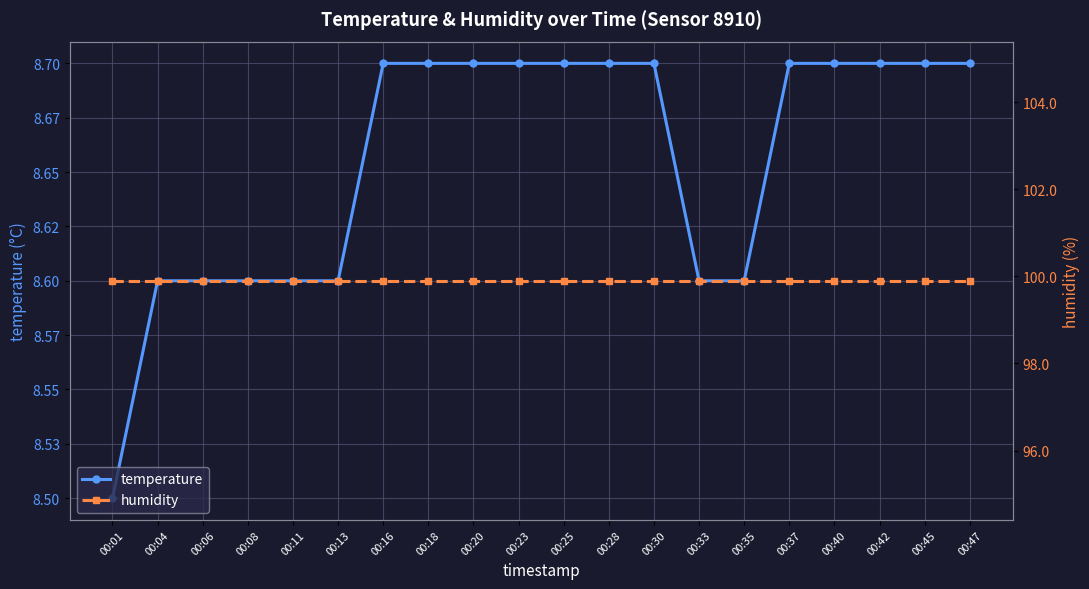

Which label corresponds to the largest value in the chart?

00:01